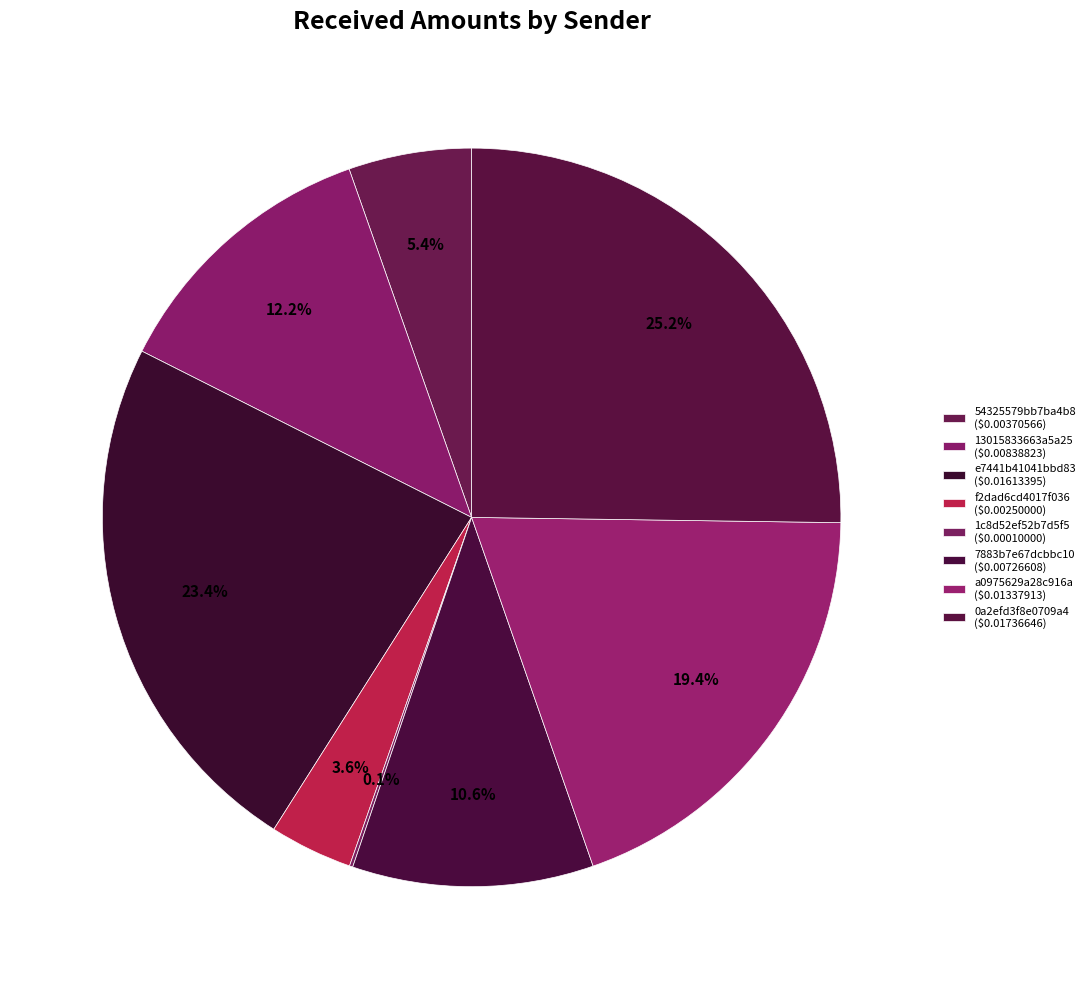

To the nearest percent, what is the difference between the f2dad6cd4017f036 and 13015833663a5a25 slice percentages?

9%